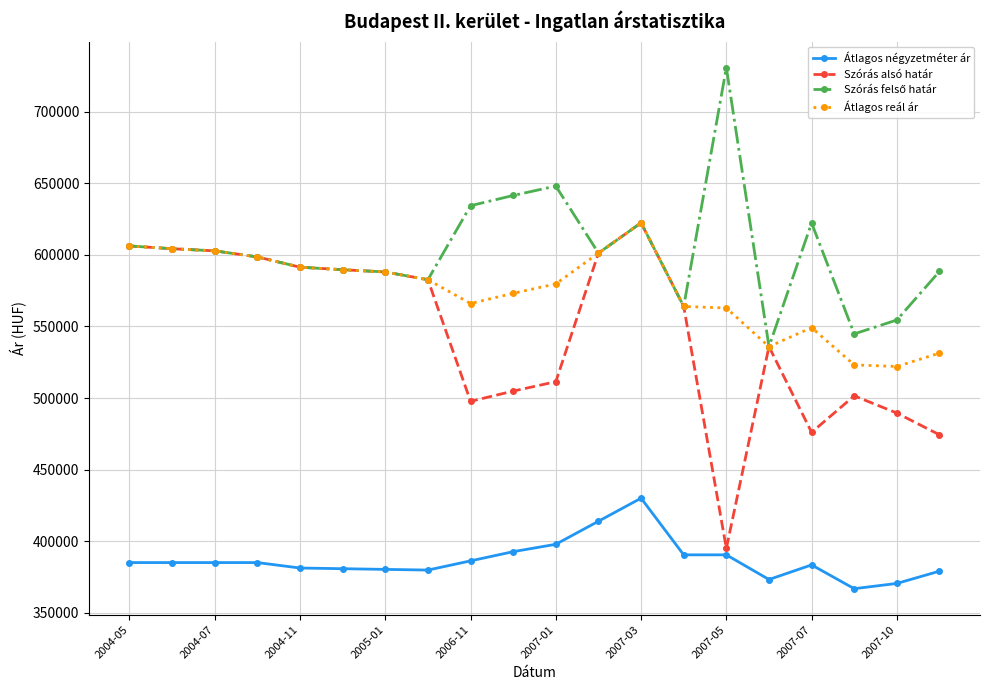

What is the lowest value of the Átlagos reál ár series?

522012